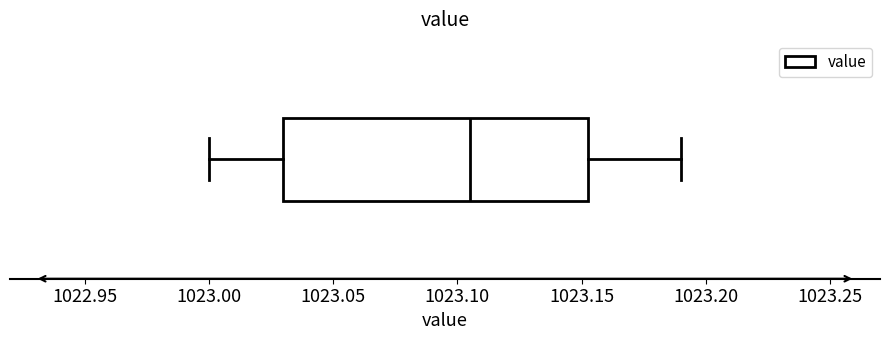

Transcribe this box plot: give where the median line is, the range the box spans, and where the two whiskers end, as read against the x-axis. The values are not printed on the chart, so give them approximately, as read against the axis.

median 1023.105, box 1023.030 to 1023.155, whiskers 1023.000 to 1023.190